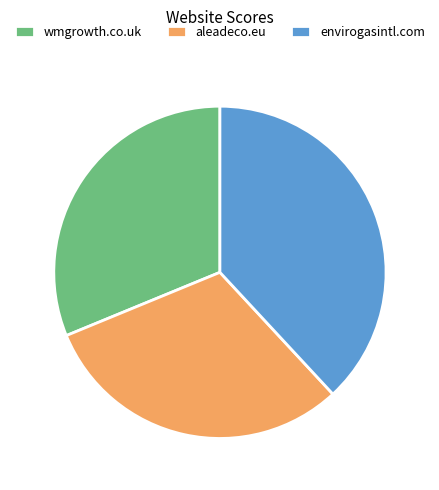

Which has a higher value, aleadeco.eu or envirogasintl.com?

envirogasintl.com